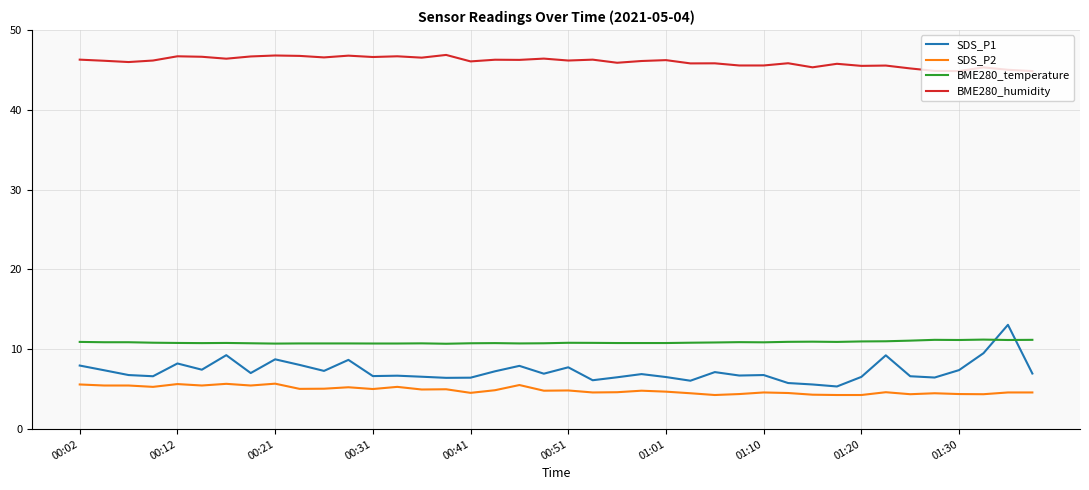

Which series has the widest spread of values?

SDS_P1